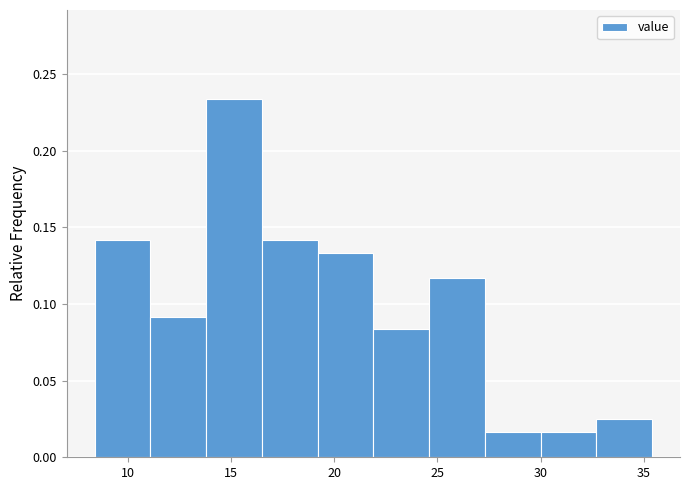

Over which range of the x-axis is the bar tallest?

13.8 to 16.5